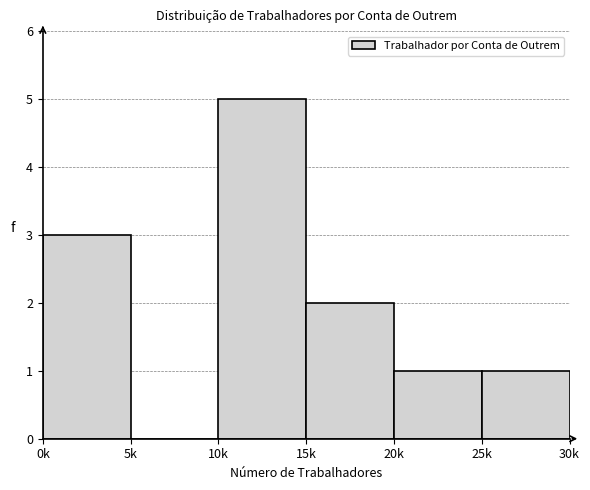

Reading left to right, transcribe all the data shown in this chart.

0k=3	5k=0	10k=5	15k=2	20k=1	25k=1